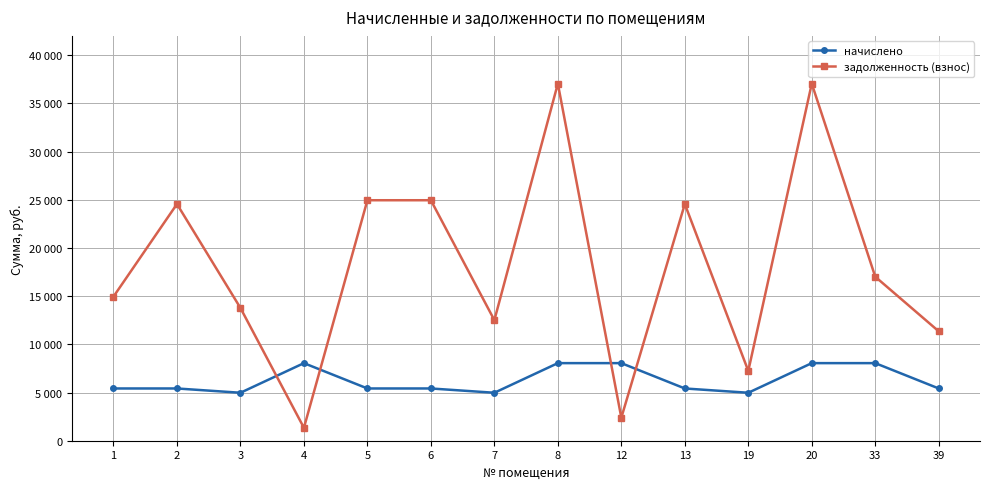

Does the chart have visible grid lines?

Yes